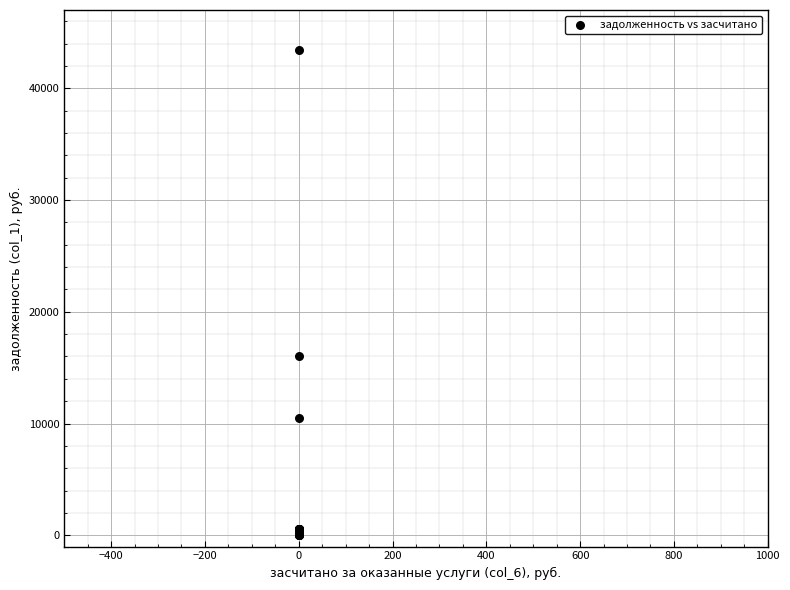

What Y value in the scatter plot is closest to 21722?

16080.3